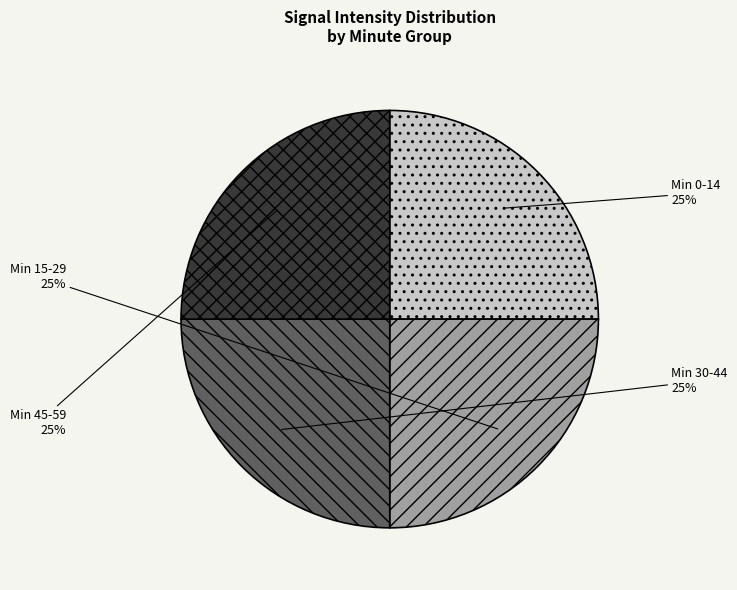

To the nearest percent, what is the combined percentage of Min 45-59 and Min 0-14?

50%